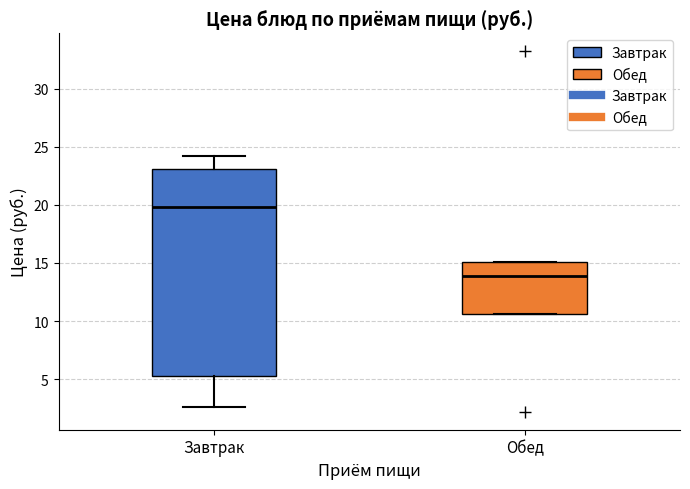

Where is the upper edge of the box for Завтрак on the y-axis? The values are not printed on the chart, so give them approximately, as read against the axis.

23.0